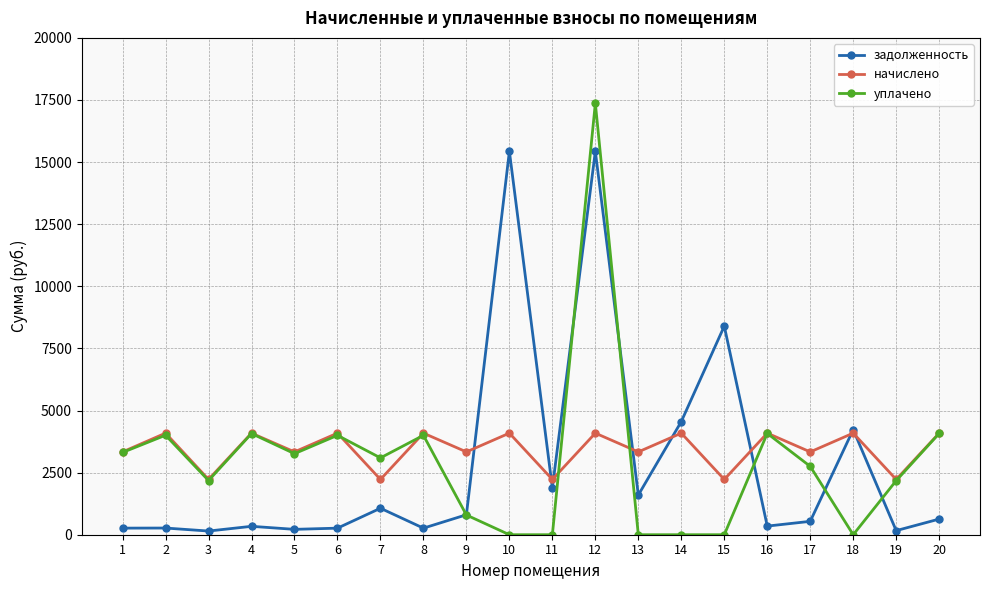

At 13, list the series in order from largest to smallest.

начислено, задолженность, уплачено